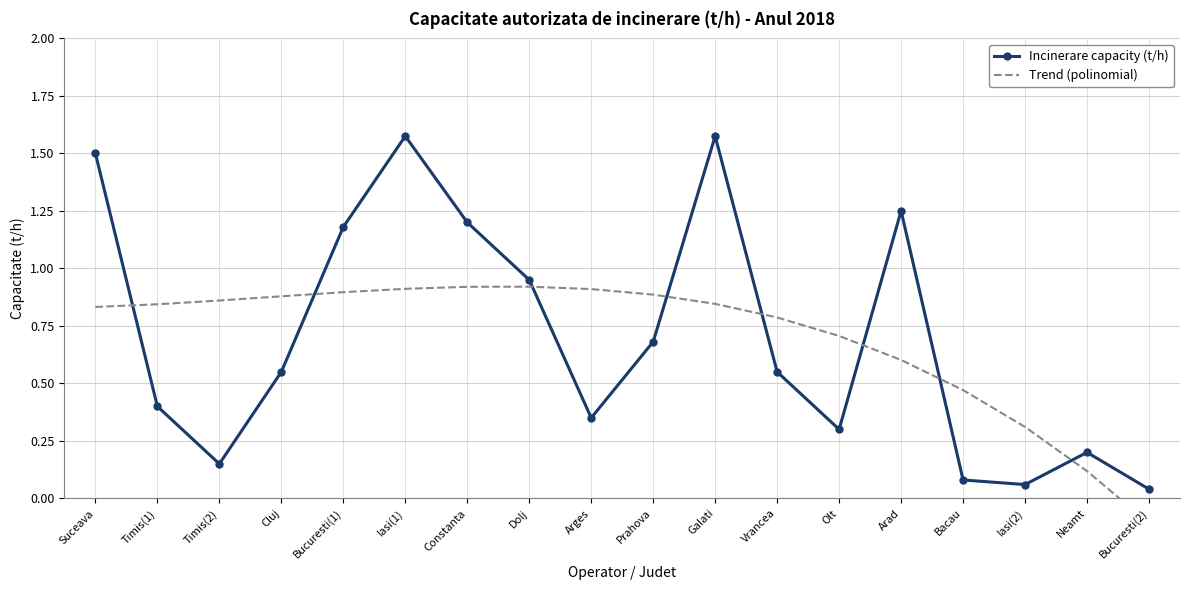

Reading left to right, extract all data points from this chart.

Incinerare capacity (t/h): 1.5	0.4	0.1	0.6	1.2	1.6	1.2	0.9	0.3	0.7	1.6	0.6	0.3	1.2	0.1	0.1	0.2	0.0
Trend (polinomial): 0.8	0.8	0.9	0.9	0.9	0.9	0.9	0.9	0.9	0.9	0.8	0.8	0.7	0.6	0.5	0.3	0.1	-0.1